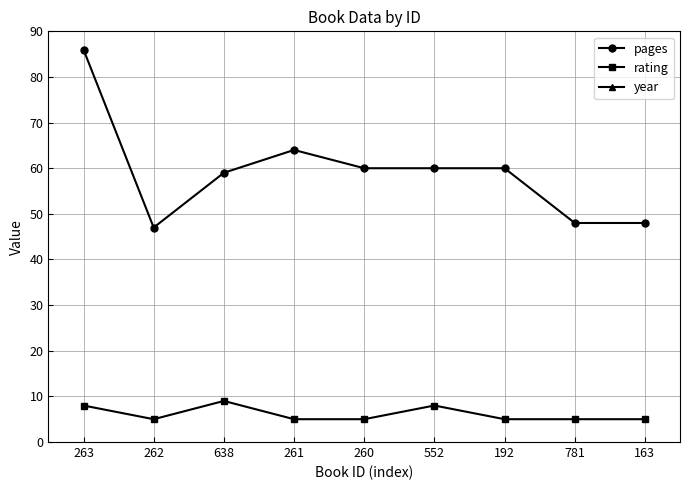

What is the sum of the pages values at 261 and 552?

124